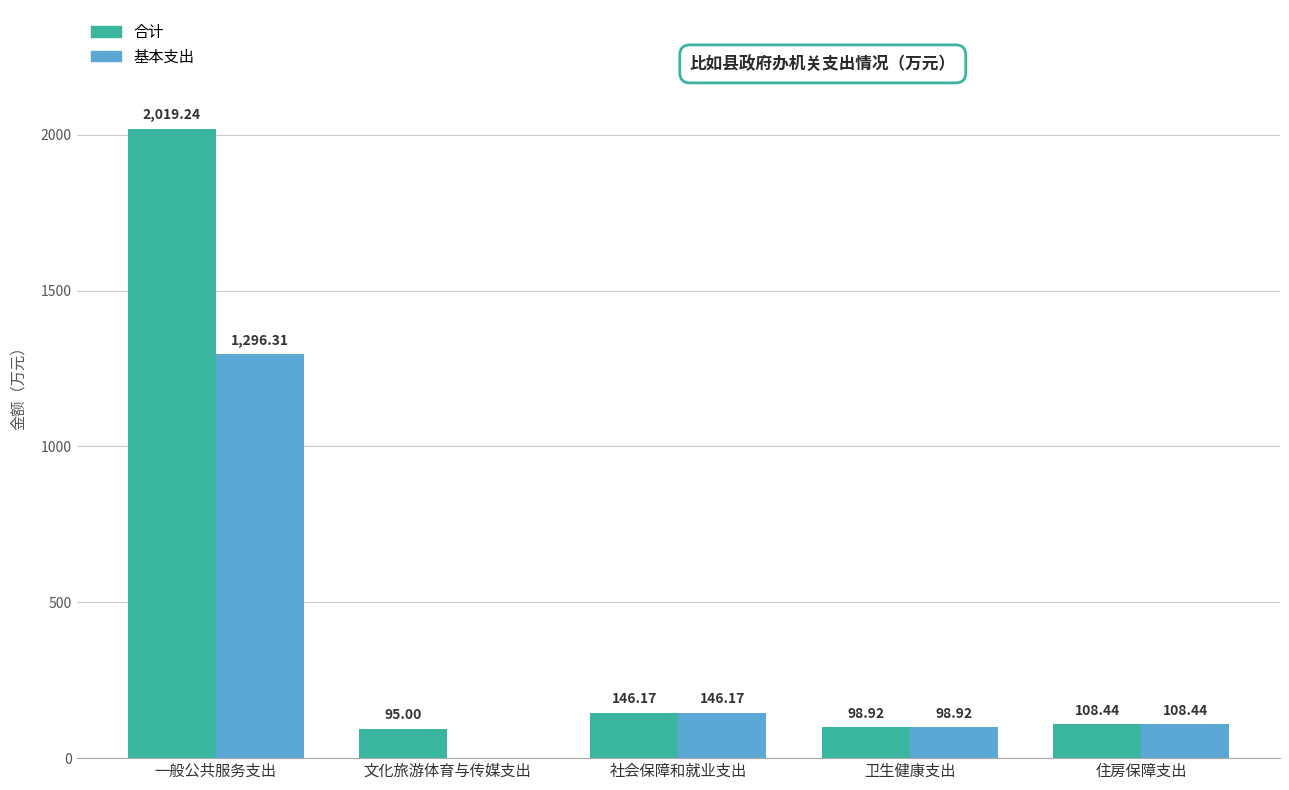

True or false: 基本支出 has a value of 1296.3 at 一般公共服务支出.

True